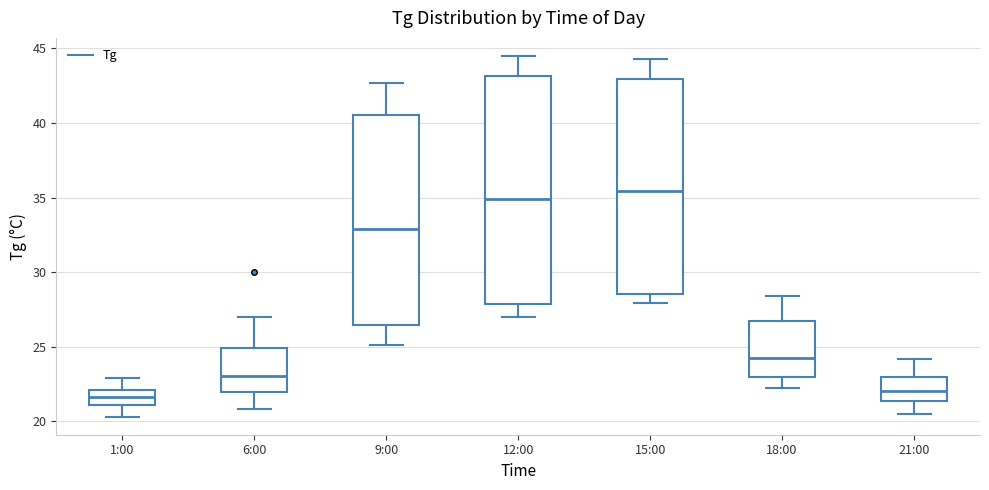

Which box is the tallest, from its lower edge to its upper edge?

12:00